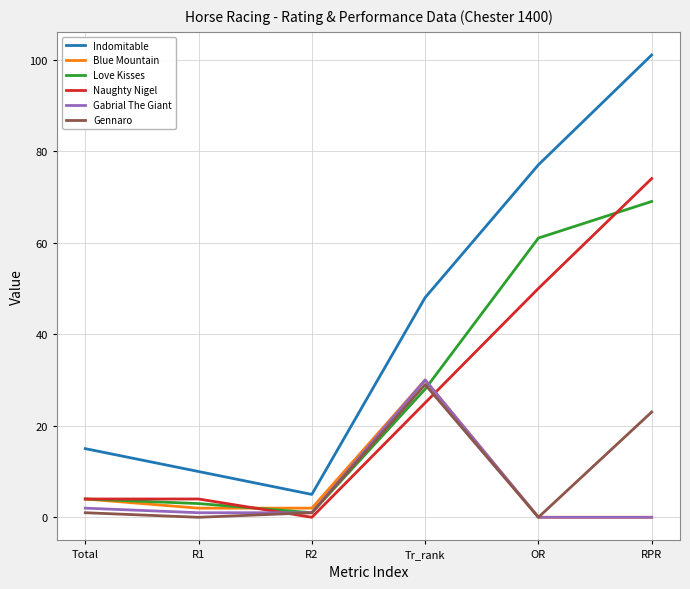

Between Tr_rank and RPR, which series saw the biggest shift?

Indomitable